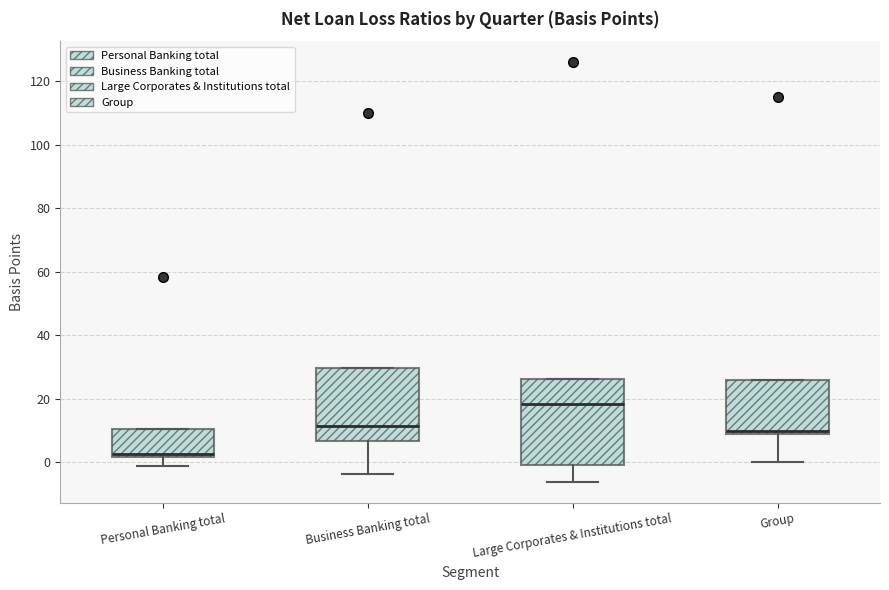

Reading left to right, read every box against the y-axis: the position of its median line, the range the box covers, and the ends of its whiskers. The values are not printed on the chart, so give them approximately, as read against the axis.

Personal Banking total: median 2 (just above the box's lower edge), box 2 to 10, whiskers -2 to 10
Business Banking total: median 12, box 6 to 30, whiskers -4 to 30
Large Corporates & Institutions total: median 18, box 0 to 26, whiskers -6 to 26
Group: median 10 (just above the box's lower edge), box 10 to 26, whiskers 0 to 26